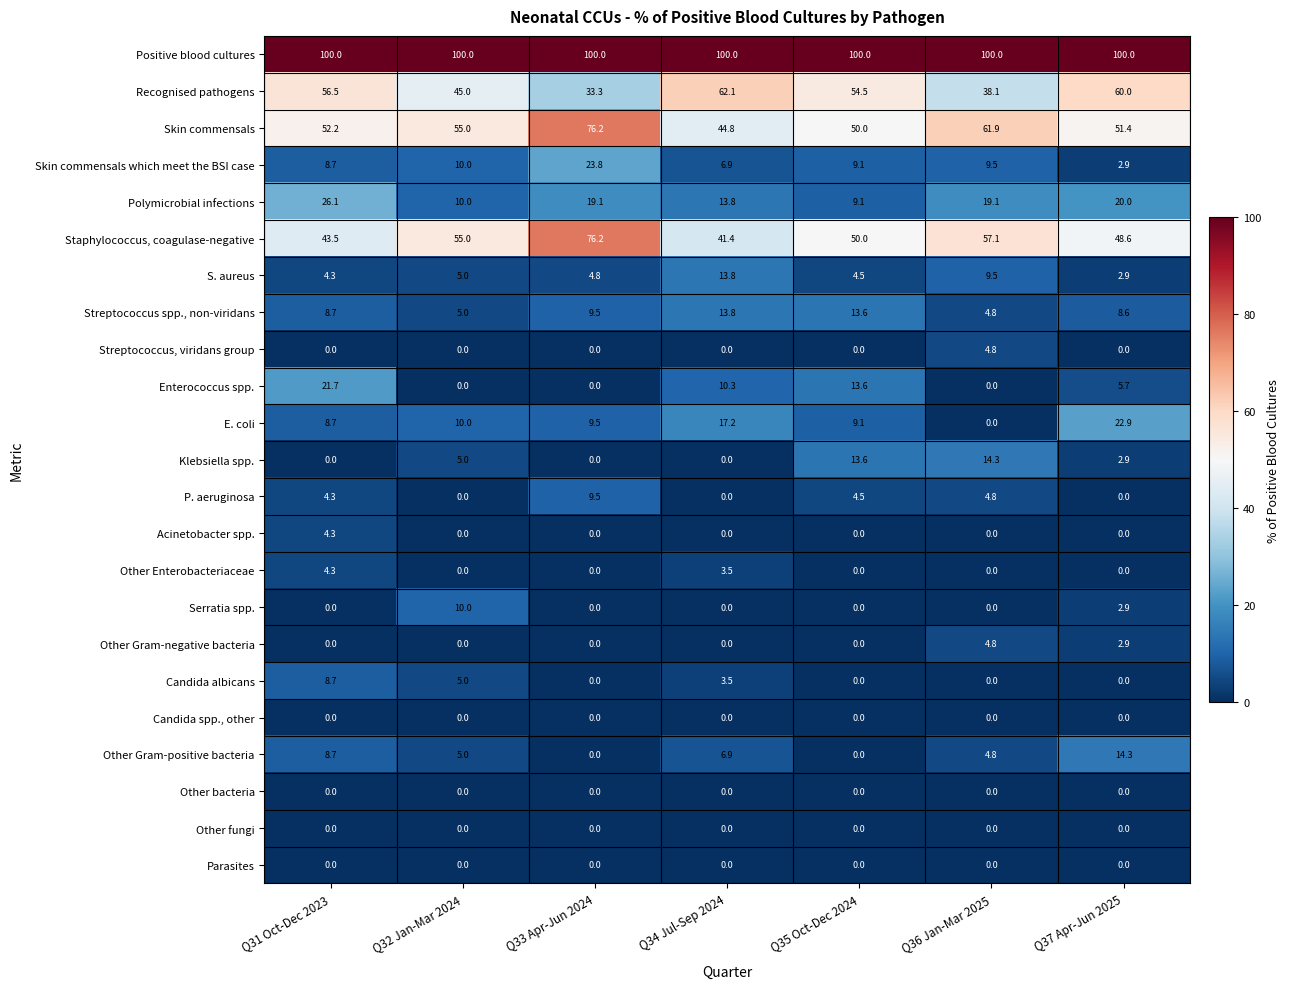

What is the lowest value of the Skin commensals series?

44.8